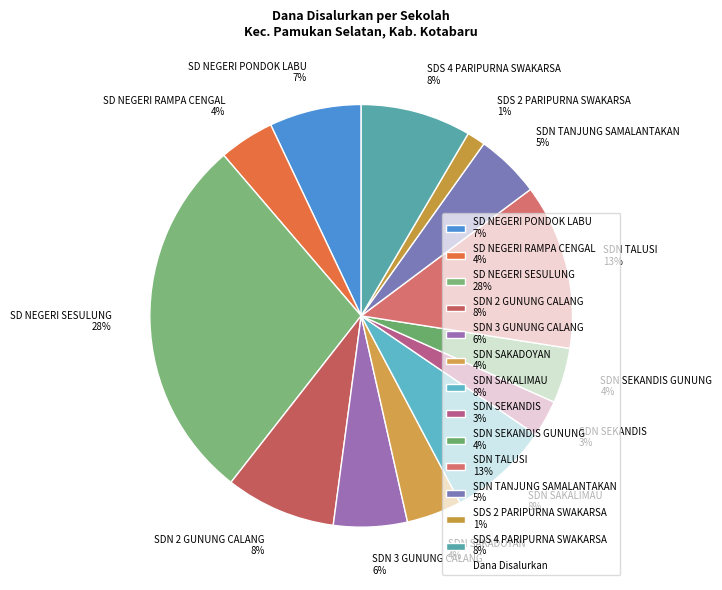

How many segments does this pie chart have?

13